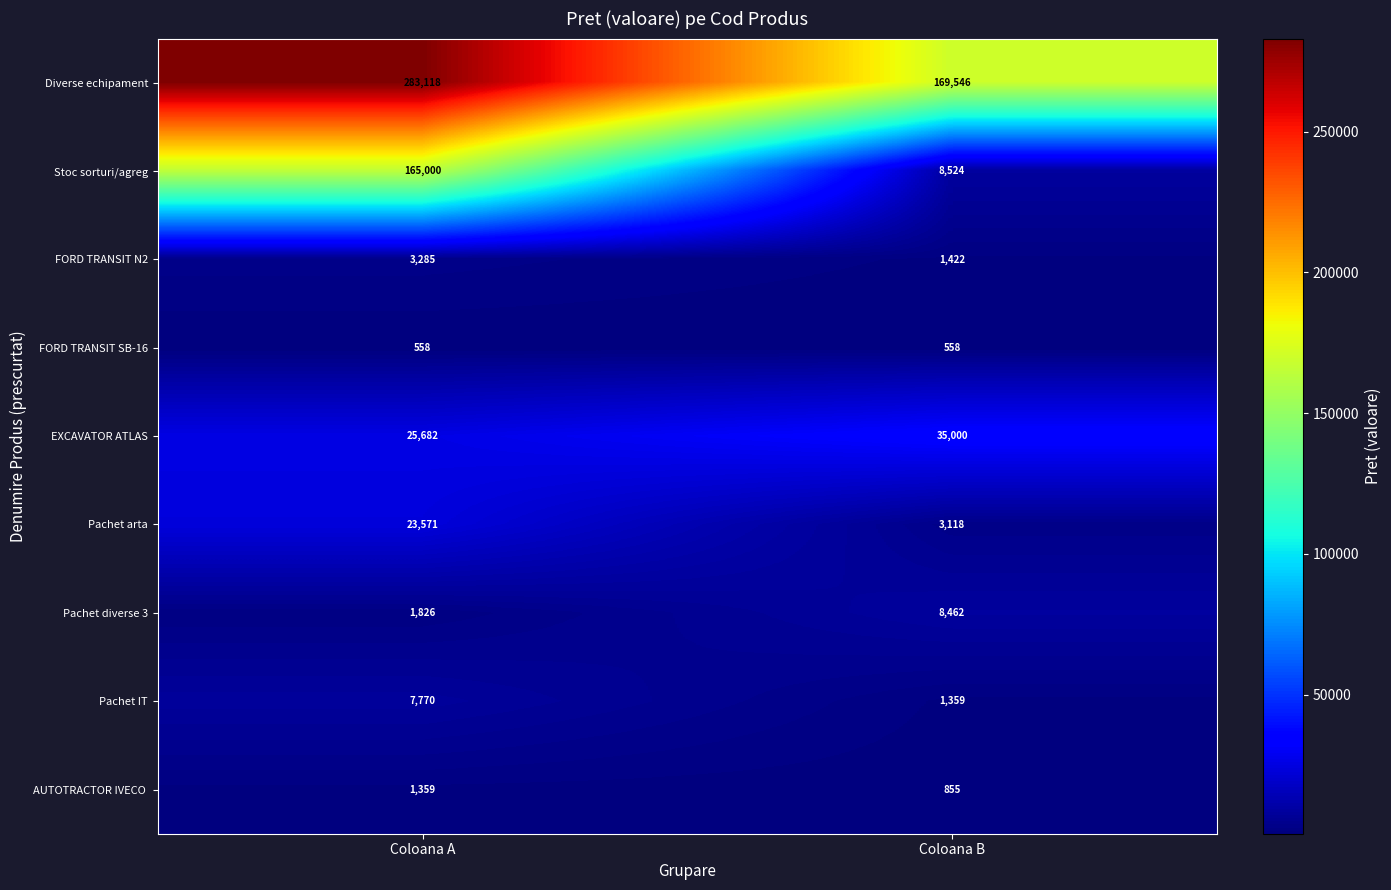

Which series has the largest range (max minus min)?

Stoc sorturi/agreg